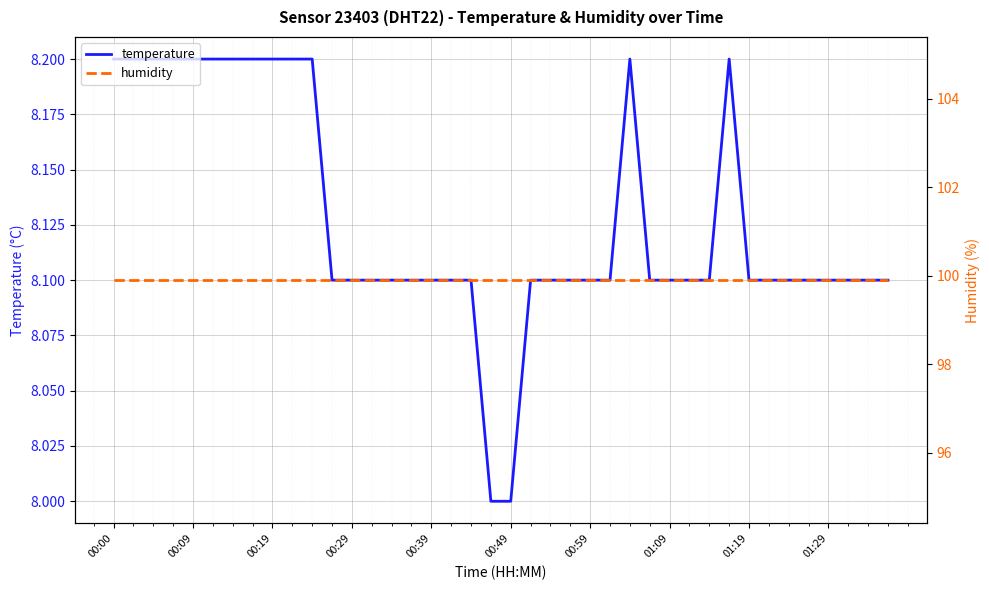

What is the maximum value for temperature?

8.2